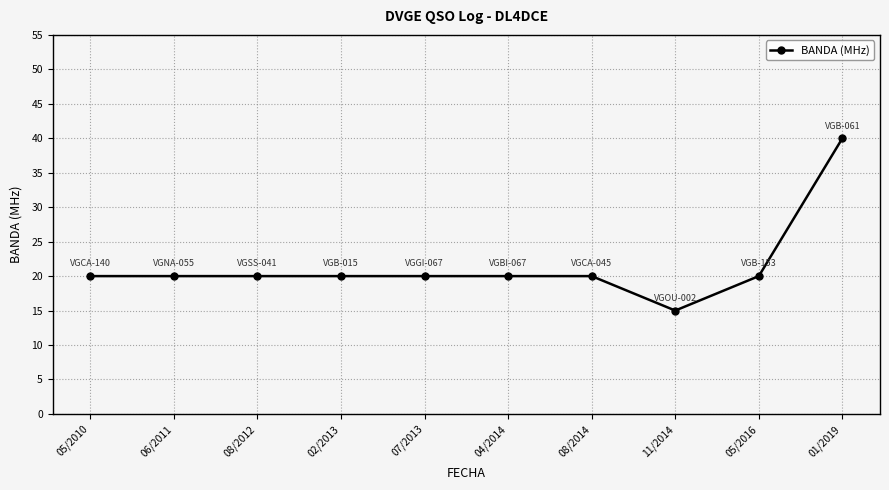

What position from the right is 05/2016?

2